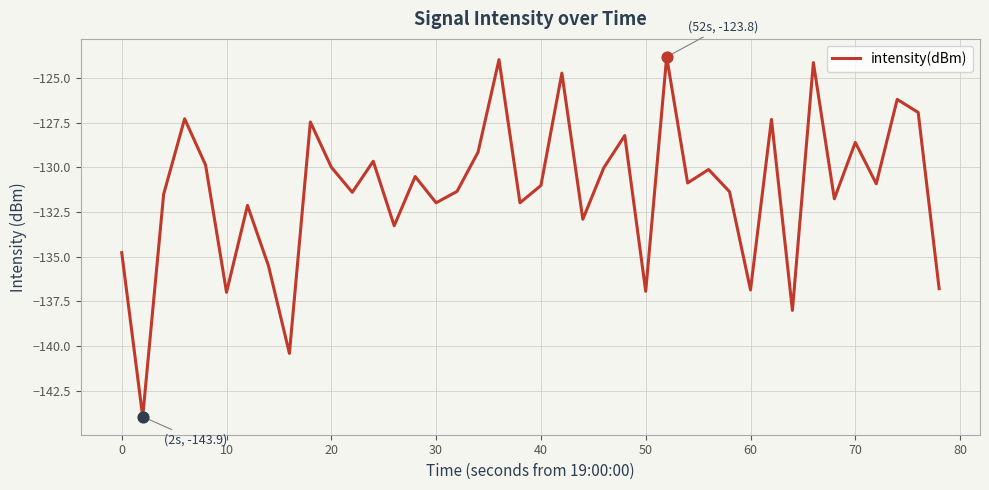

What is the difference between the maximum and minimum values?

20.1